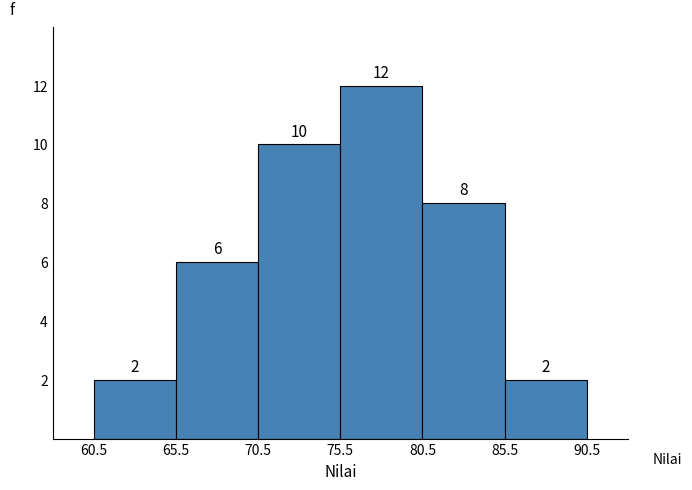

Reading left to right, list every bar in this chart as the range it spans on the x-axis followed by its height.

60.5 to 65.5: 2
65.5 to 70.5: 6
70.5 to 75.5: 10
75.5 to 80.5: 12
80.5 to 85.5: 8
85.5 to 90.5: 2